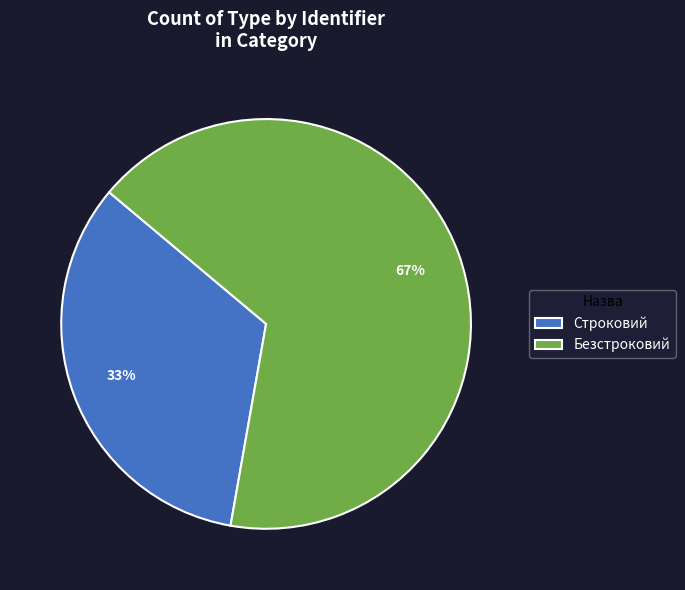

To the nearest percent, what portion does Строковий represent?

33%